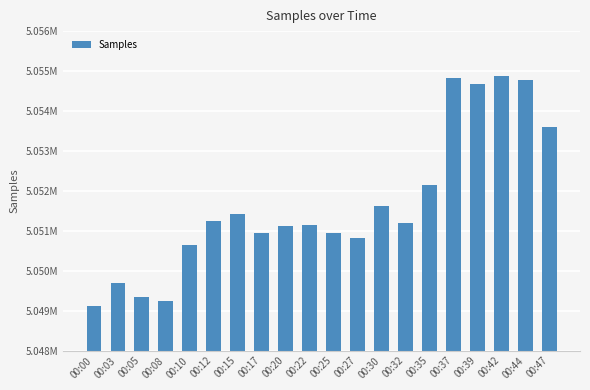

Reading left to right, list all the values displayed in this chart.

00:00=5049125	00:03=5049694	00:05=5049342	00:08=5049236	00:10=5050648	00:12=5051244	00:15=5051408	00:17=5050949	00:20=5051111	00:22=5051134	00:25=5050938	00:27=5050807	00:30=5051610	00:32=5051199	00:35=5052156	00:37=5054819	00:39=5054680	00:42=5054883	00:44=5054769	00:47=5053610